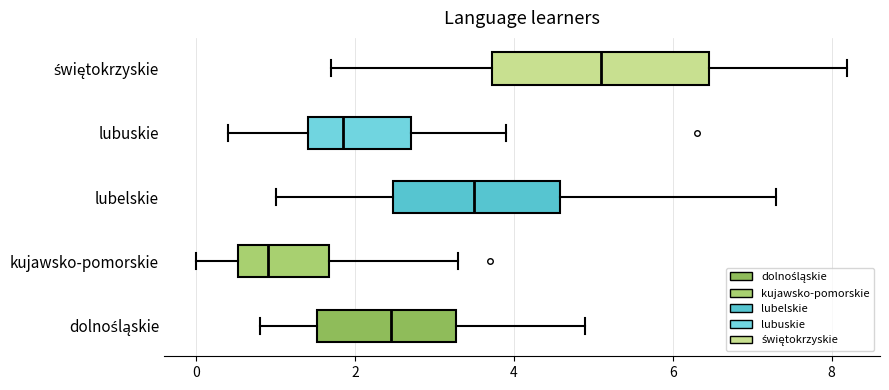

Reading bottom to top, transcribe this box plot: for each box, give where its median line is, the range the box spans, and where its two whiskers end, as read against the x-axis. The values are not printed on the chart, so give them approximately, as read against the axis.

dolnośląskie: median 2.4, box 1.6 to 3.2, whiskers 0.8 to 5.0
kujawsko-pomorskie: median 1.0, box 0.6 to 1.6, whiskers 0.0 to 3.4
lubelskie: median 3.6, box 2.4 to 4.6, whiskers 1.0 to 7.4
lubuskie: median 1.8, box 1.4 to 2.8, whiskers 0.4 to 4.0
świętokrzyskie: median 5.2, box 3.8 to 6.4, whiskers 1.8 to 8.2